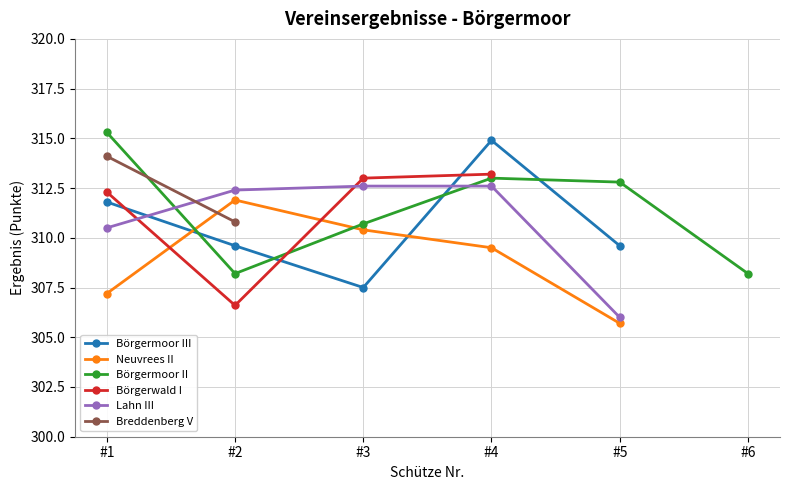

Is it true that Börgermoor III equals 314.9 at #4?

True